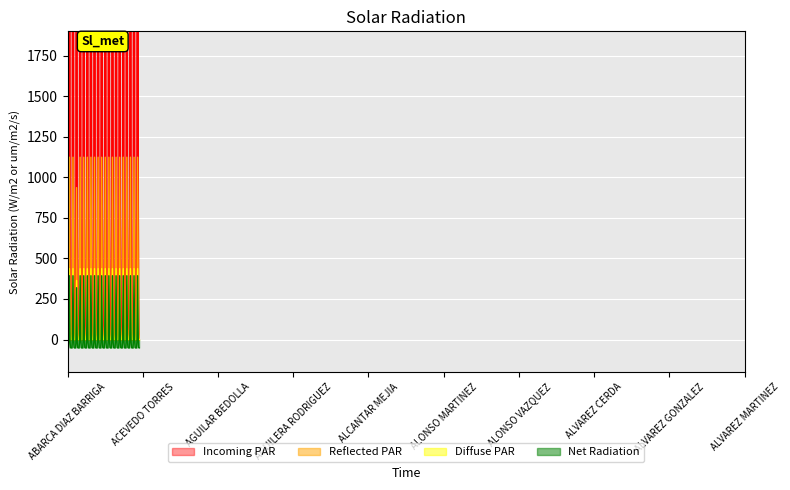

List the series in order of their peak value, lowest first.

Diffuse PAR, Net Radiation, Reflected PAR, Incoming PAR